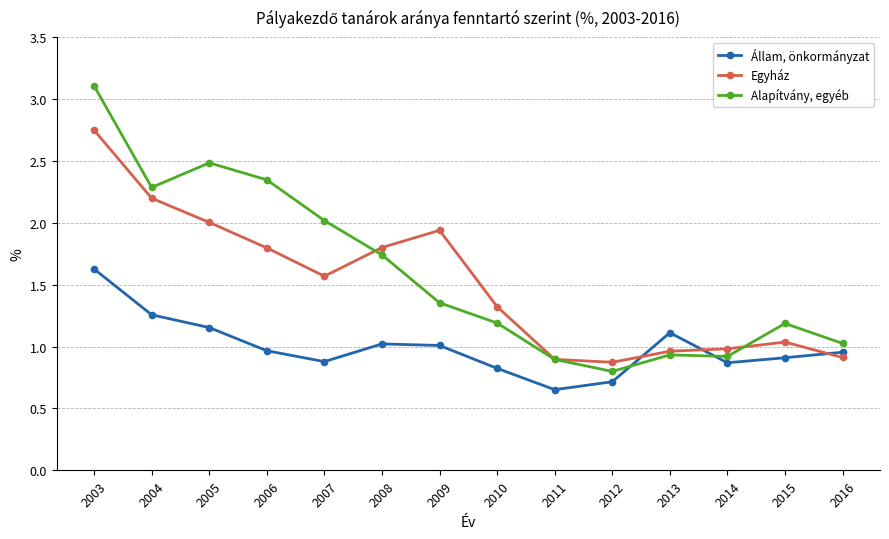

What are all the series names shown in the legend?

Állam, önkormányzat, Egyház, Alapítvány, egyéb